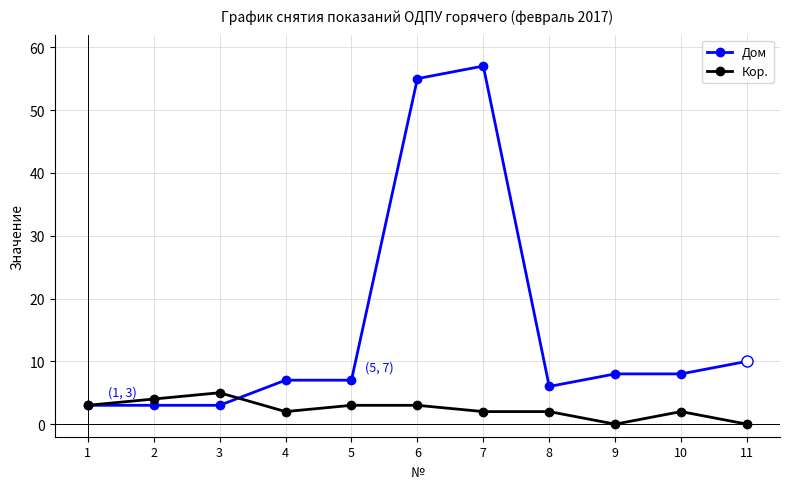

What is the sum of all Кор. values?

26